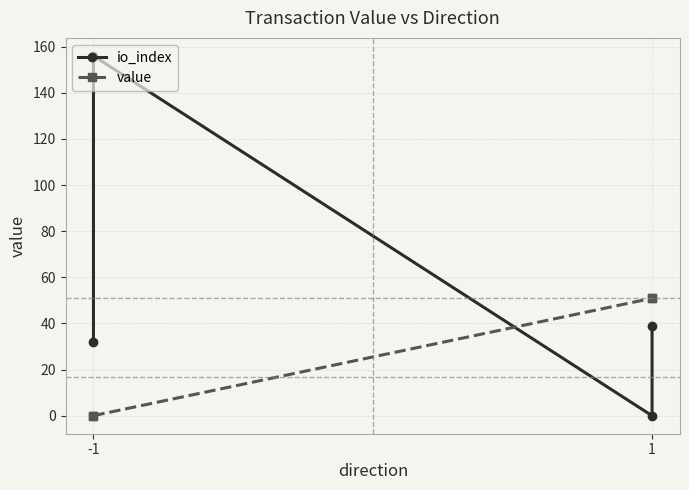

Rank the series by their maximum value, from lowest to highest.

value, io_index